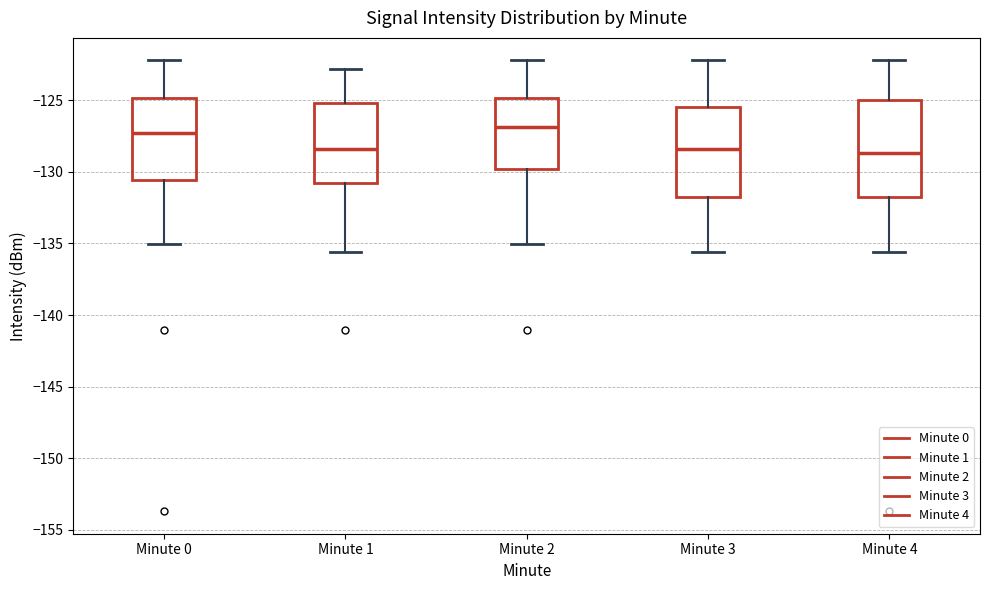

Comparing the boxes themselves (not the whiskers), which one is the tallest?

Minute 4